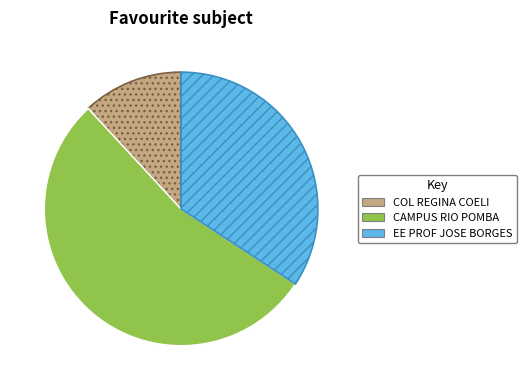

Is there a majority slice in this chart?

Yes